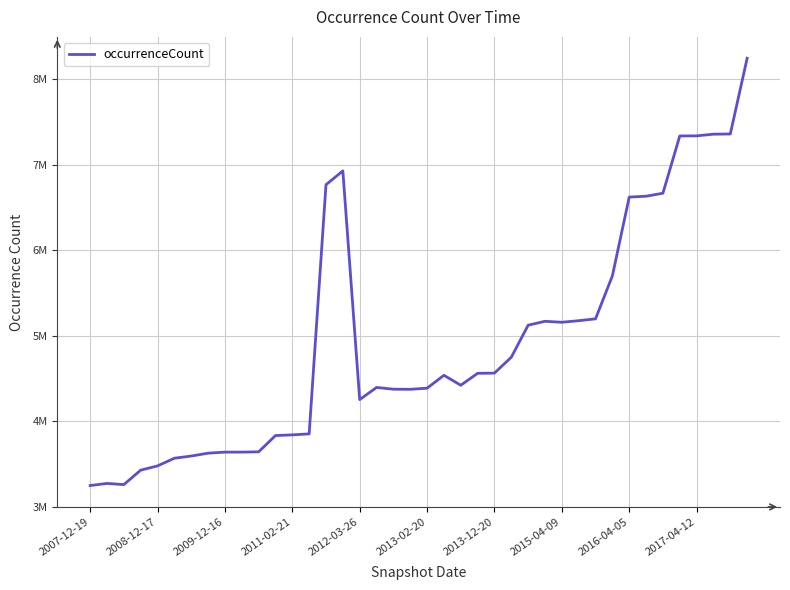

Does the chart have visible grid lines?

Yes